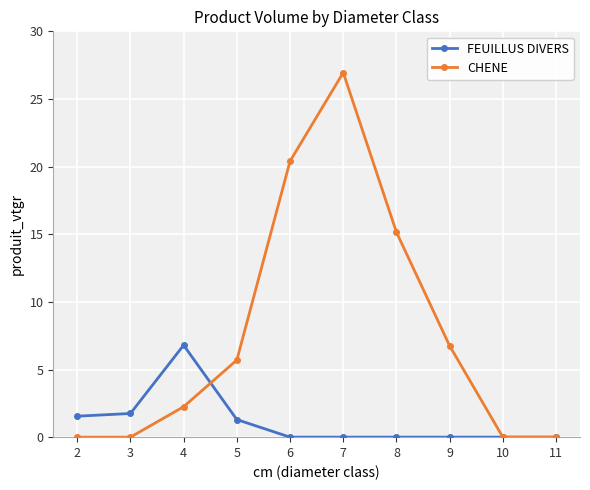

In FEUILLUS DIVERS, how many points are higher than both neighbors (excluding endpoints)?

1